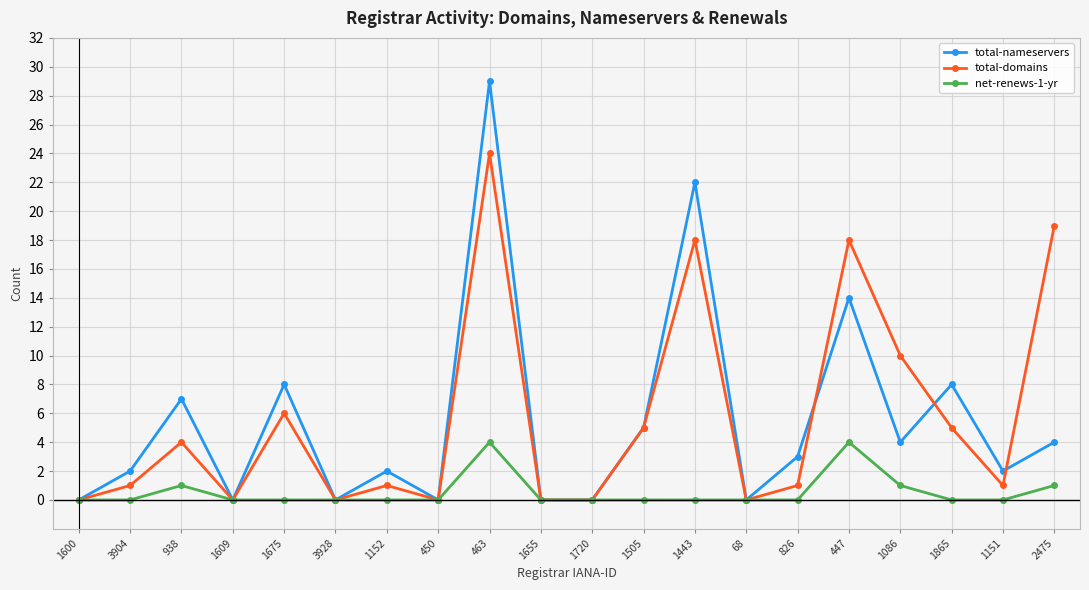

List the series in order of their peak value, lowest first.

net-renews-1-yr, total-domains, total-nameservers